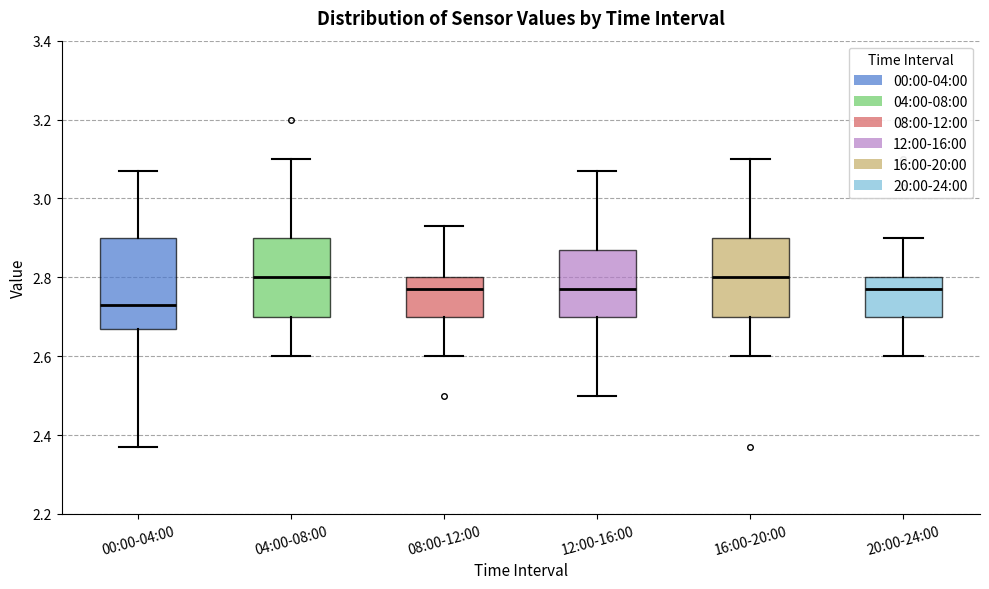

Where is the lower edge of the box for 20:00-24:00 on the y-axis? The values are not printed on the chart, so give them approximately, as read against the axis.

2.70